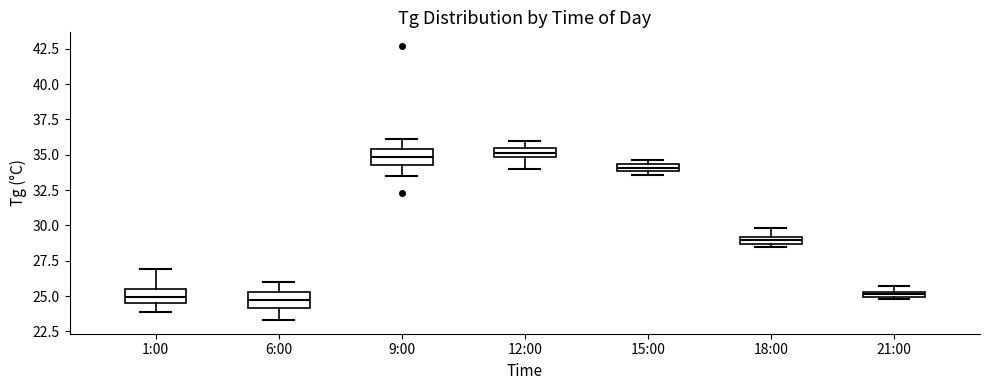

Where is the lower edge of the box for 12:00 on the y-axis? The values are not printed on the chart, so give them approximately, as read against the axis.

35.0